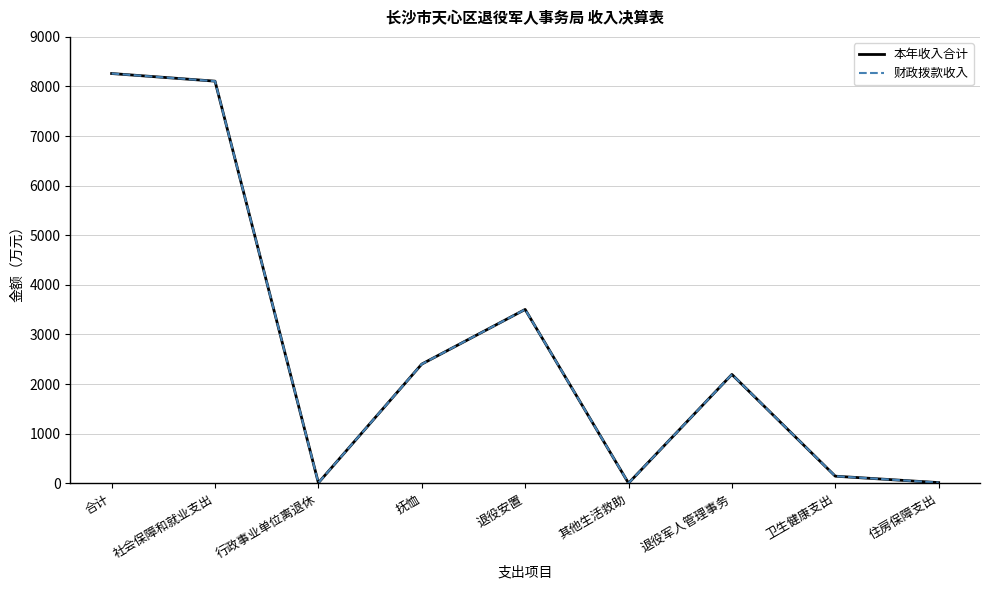

Which has a higher value, 卫生健康支出 or 社会保障和就业支出?

社会保障和就业支出